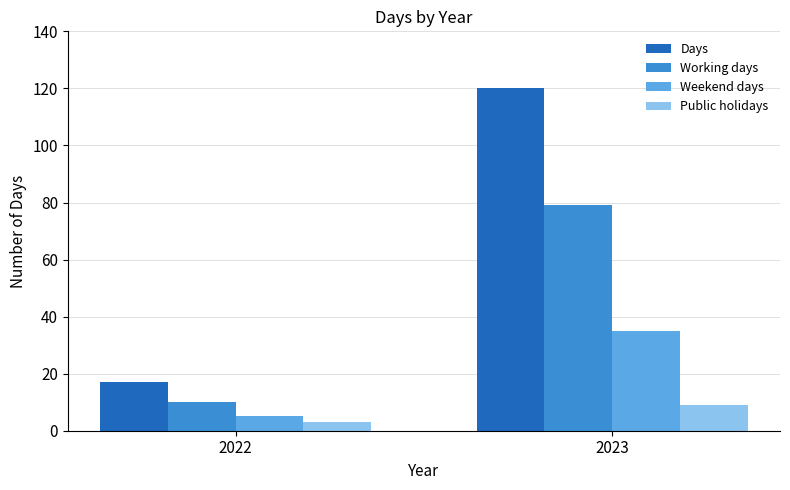

What is the difference between the Days values at 2023 and 2022?

103